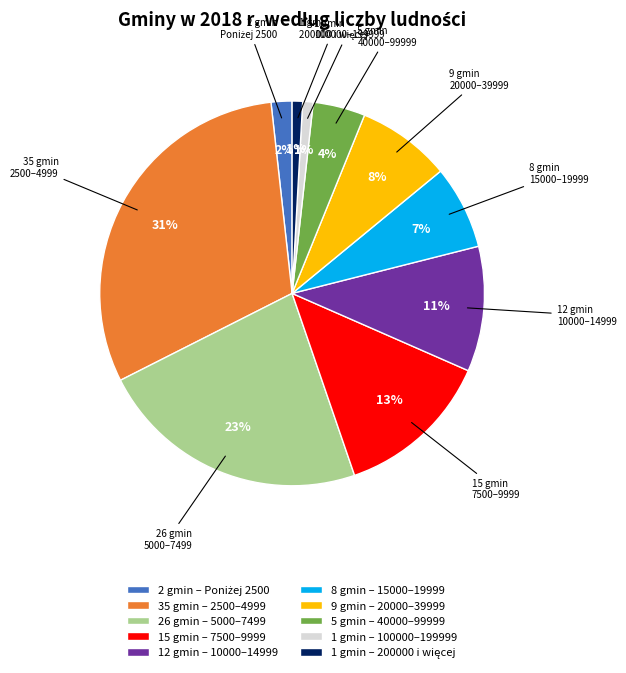

Which slice is the largest?

35 gmin – 2500–4999